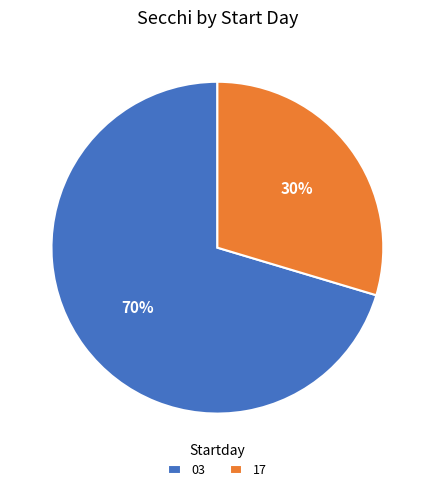

Is it true that 03 is 70% of the pie?

True